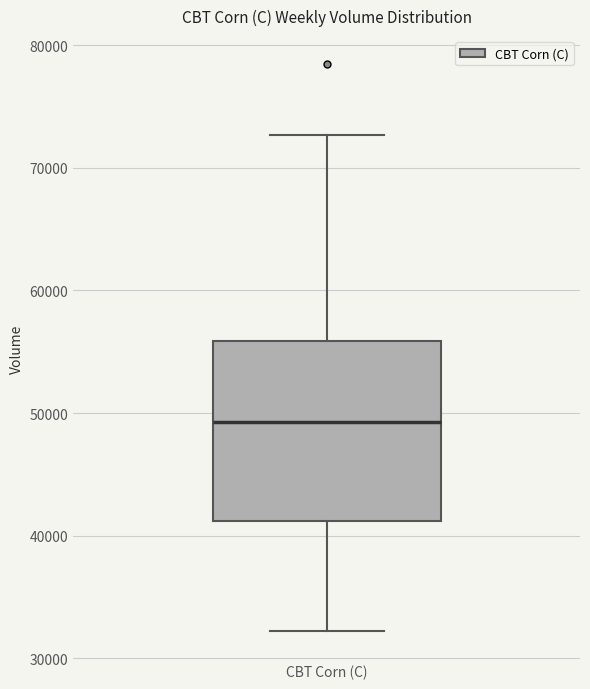

Transcribe this box plot: give where the median line is, the range the box spans, and where the two whiskers end, as read against the y-axis. The values are not printed on the chart, so give them approximately, as read against the axis.

median 49000, box 41000 to 56000, whiskers 32000 to 73000